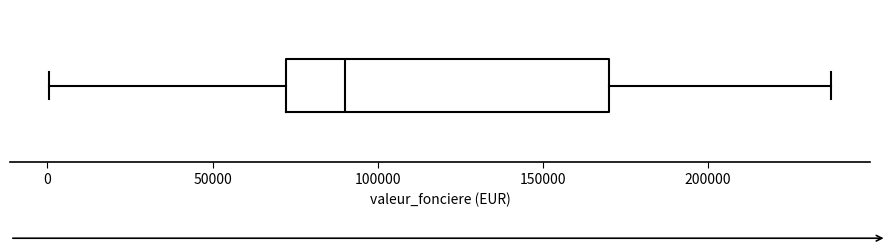

Read this box plot against the x-axis: the position of the median line, the range covered by the box, and the ends of both whiskers. The values are not printed on the chart, so give them approximately, as read against the axis.

median 90000, box 70000 to 170000, whiskers 0 to 235000